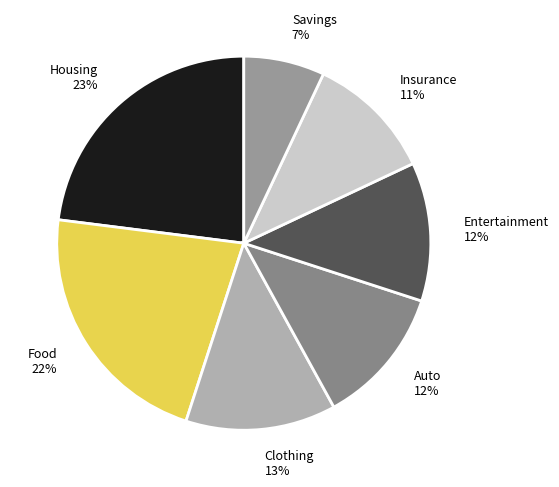

Is it true that Clothing 13% is 13% of the pie?

True